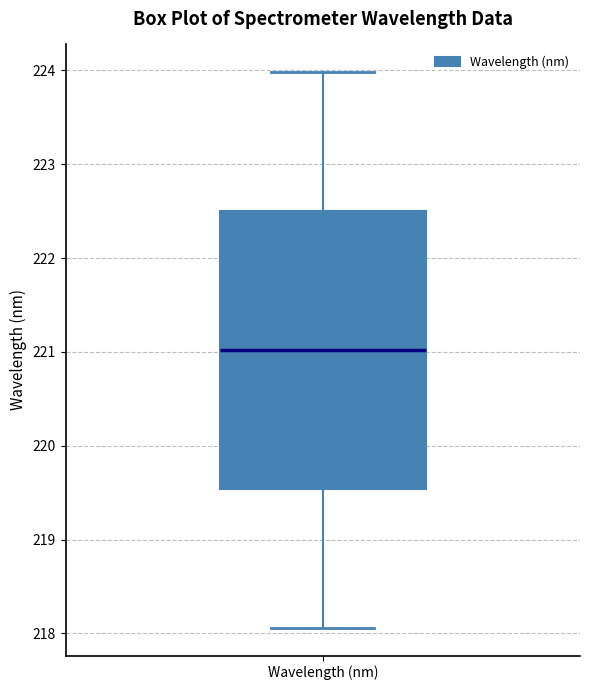

Where does the upper whisker of the box for Wavelength (nm) end on the y-axis? The values are not printed on the chart, so give them approximately, as read against the axis.

224.0